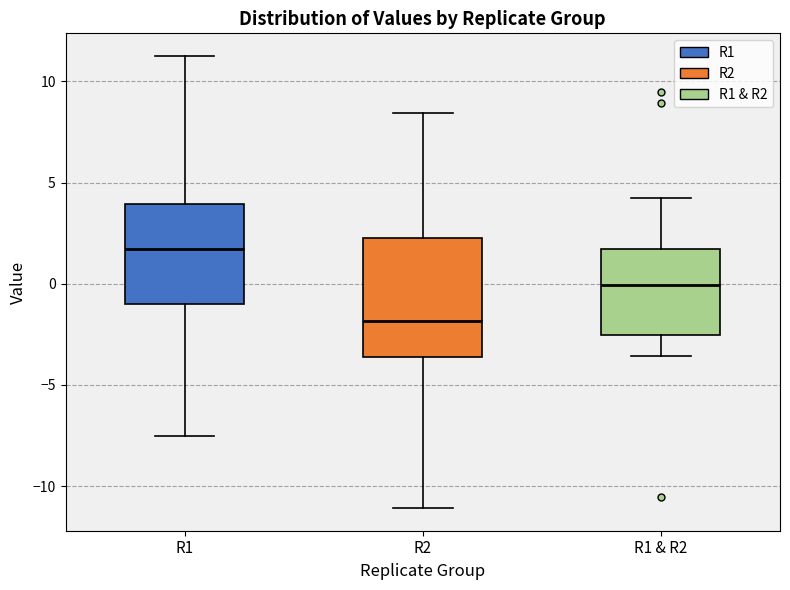

Which box has the lowest median line?

R2